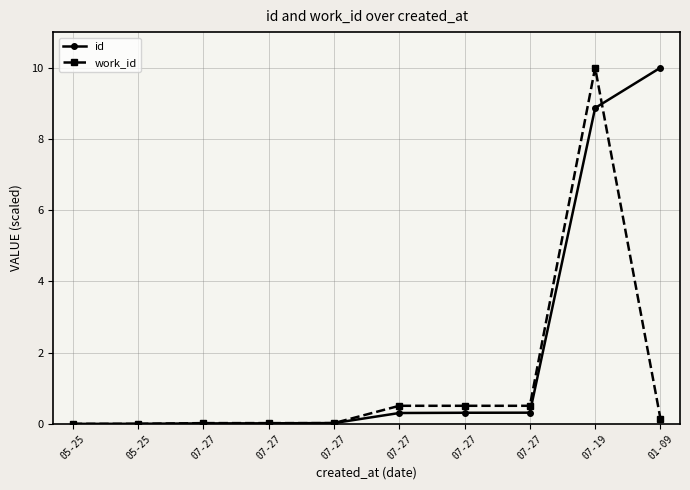

What is the average value of the id series?

2.0